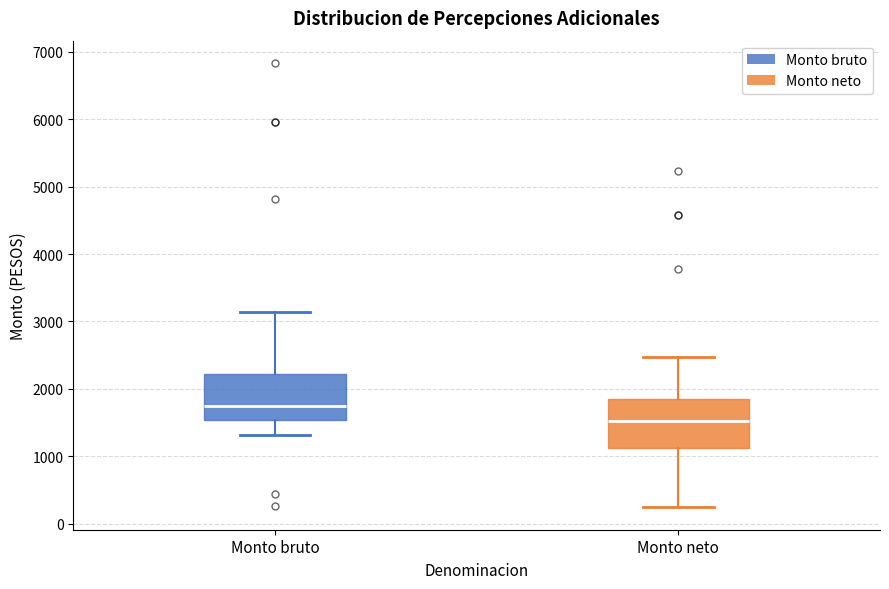

Which box has the highest median line?

Monto bruto